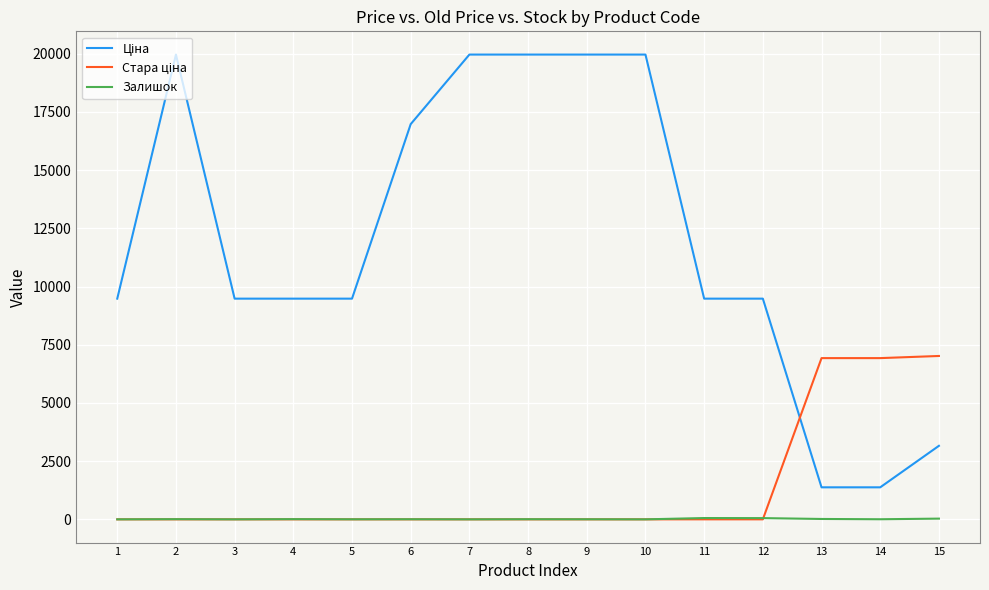

How many times do Залишок and Стара ціна cross each other?

1